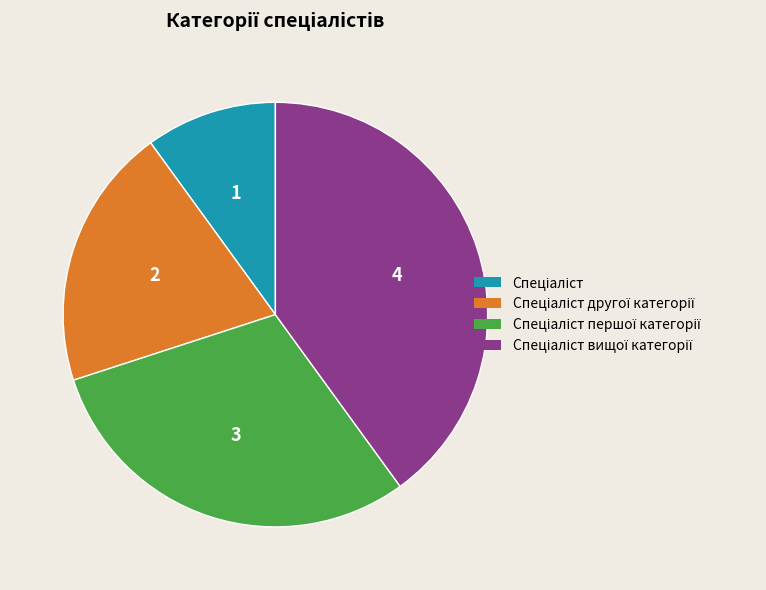

Is there any slice that represents more than half of the pie?

No